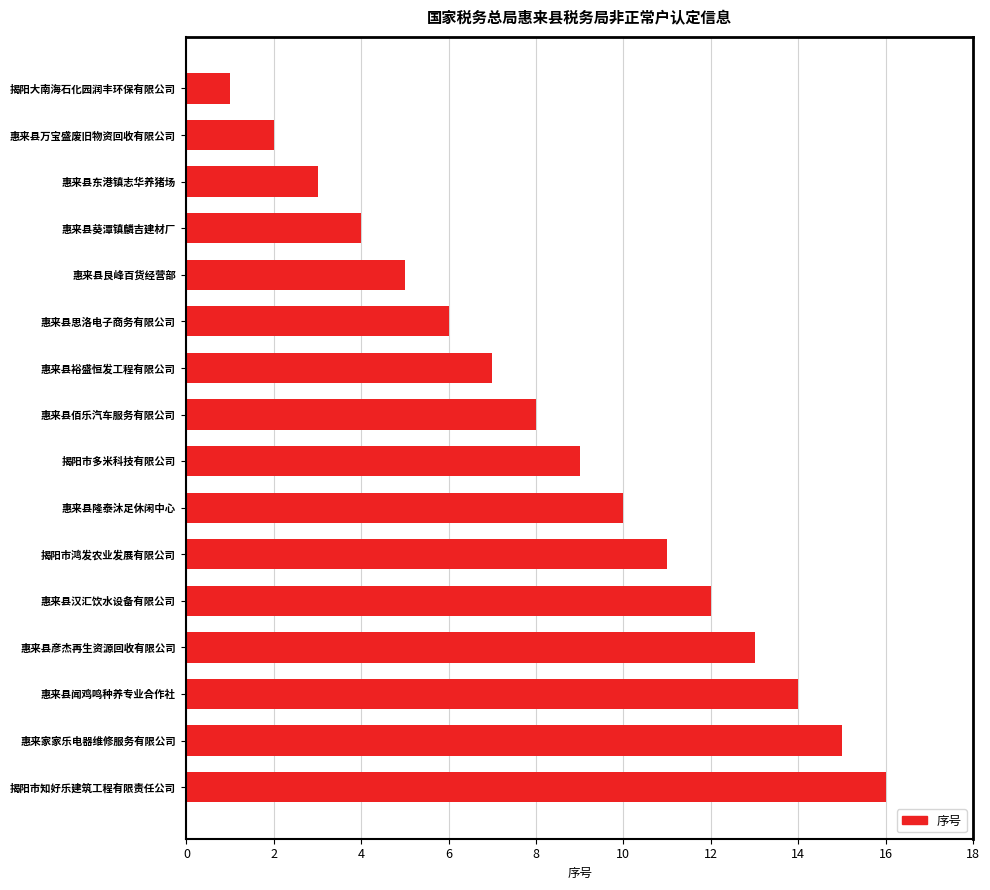

Are the bars horizontal?

Yes